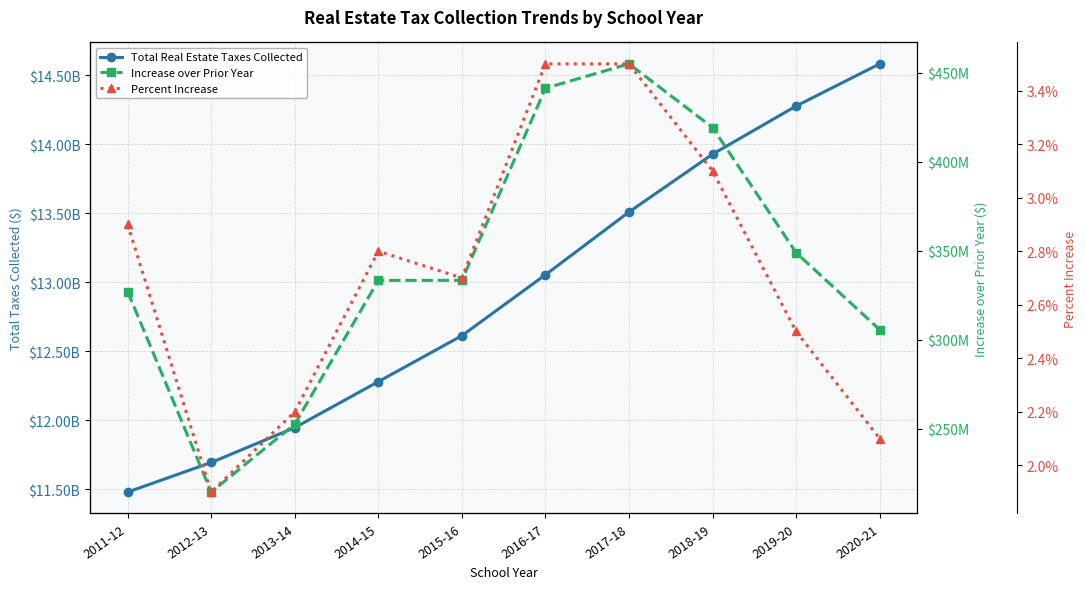

Where is the first local minimum for Increase over Prior Year?

2012-13